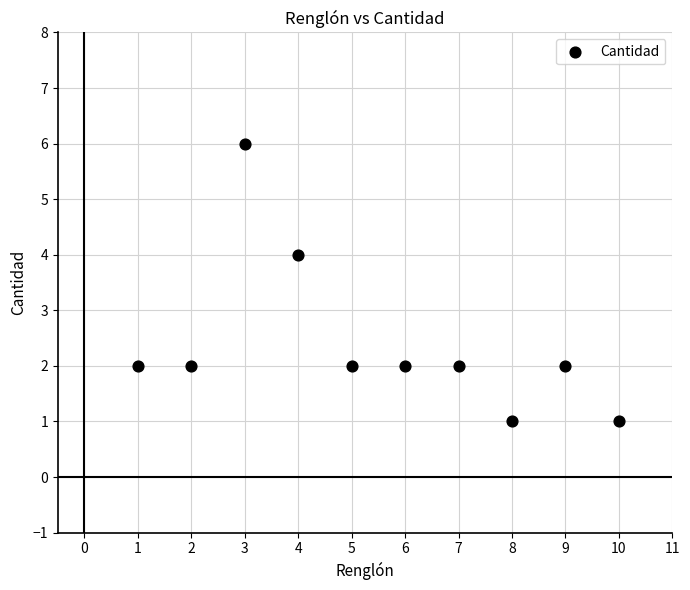

What is the range of X values (max minus min)?

9